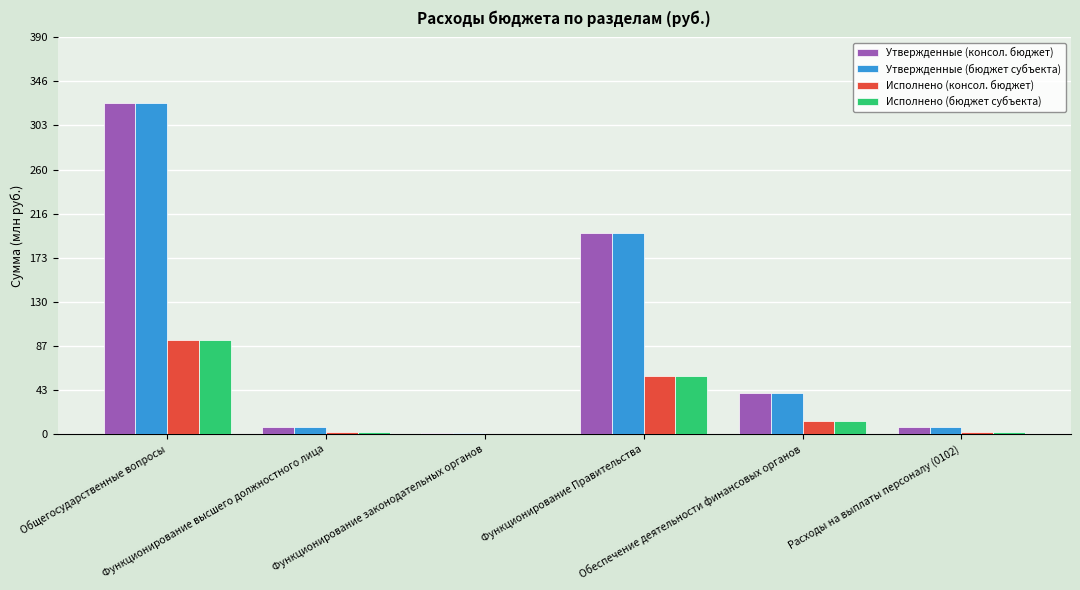

What is the sum of all Исполнено (бюджет субъекта) values?

166.0